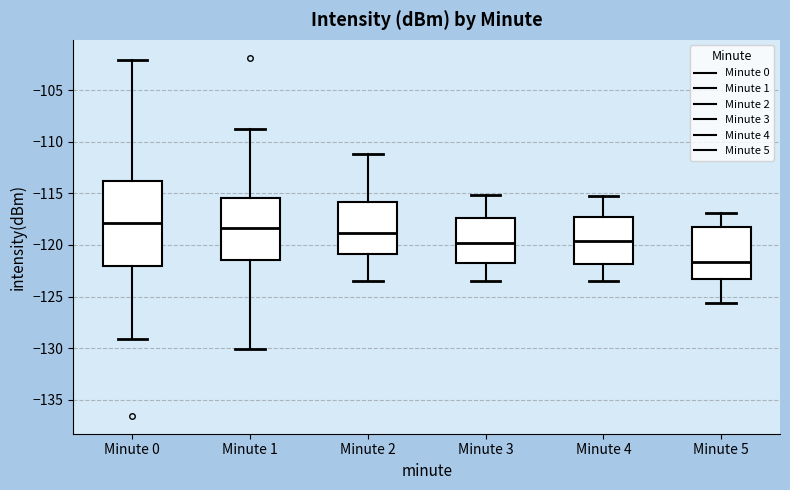

Reading left to right, transcribe this box plot: for each box, give where its median line is, the range the box spans, and where its two whiskers end, as read against the y-axis. The values are not printed on the chart, so give them approximately, as read against the axis.

Minute 0: median -118.0, box -122.0 to -114.0, whiskers -129.0 to -102.0
Minute 1: median -118.5, box -121.5 to -115.5, whiskers -130.0 to -109.0
Minute 2: median -119.0, box -121.0 to -116.0, whiskers -123.5 to -111.0
Minute 3: median -120.0, box -122.0 to -117.5, whiskers -123.5 to -115.0
Minute 4: median -119.5, box -122.0 to -117.5, whiskers -123.5 to -115.0
Minute 5: median -121.5, box -123.5 to -118.5, whiskers -125.5 to -117.0